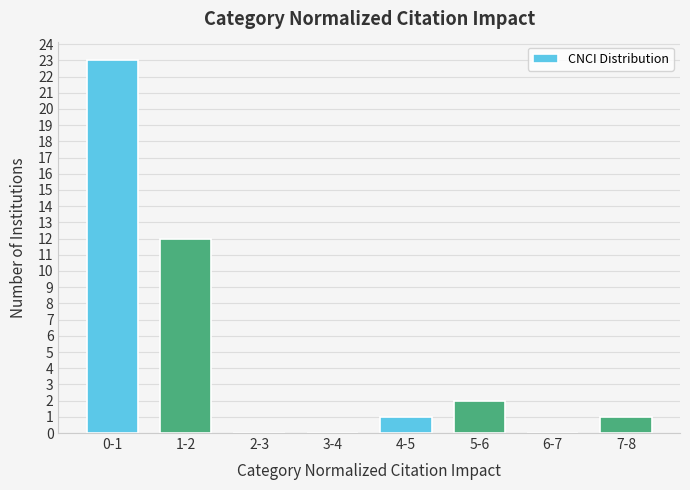

Reading right to left, extract all data points from this chart.

7-8=1	6-7=0	5-6=2	4-5=1	3-4=0	2-3=0	1-2=12	0-1=23